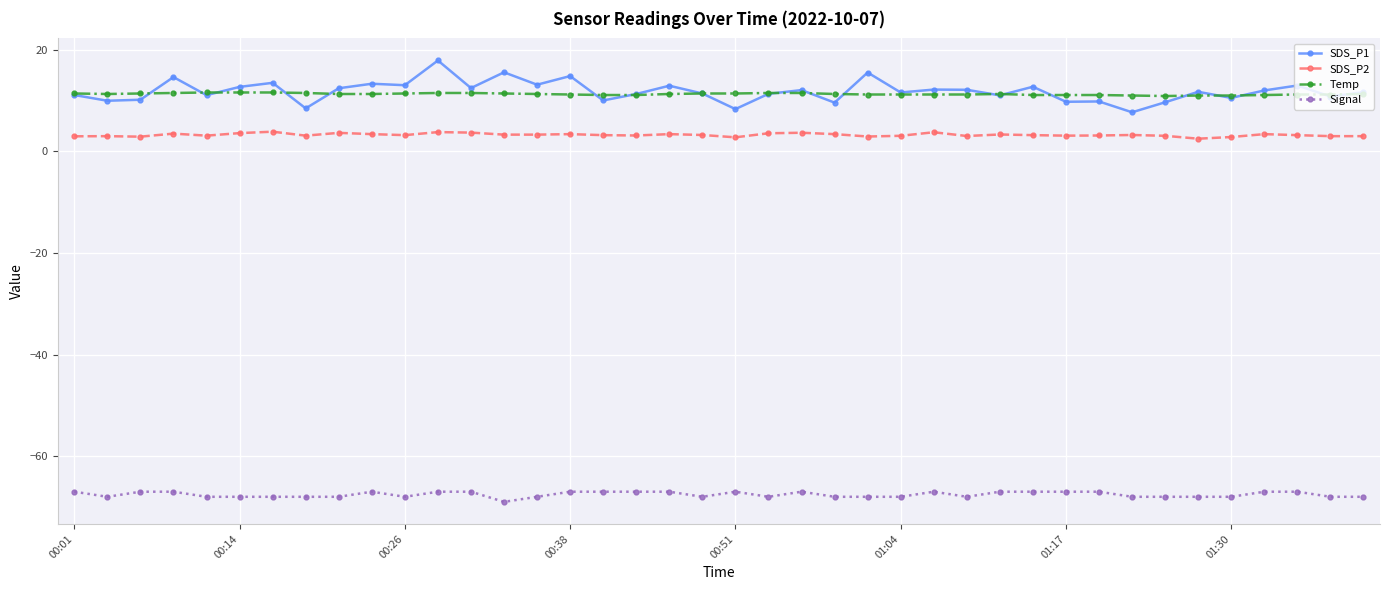

True or false: SDS_P2 and SDS_P1 cross at least once.

False